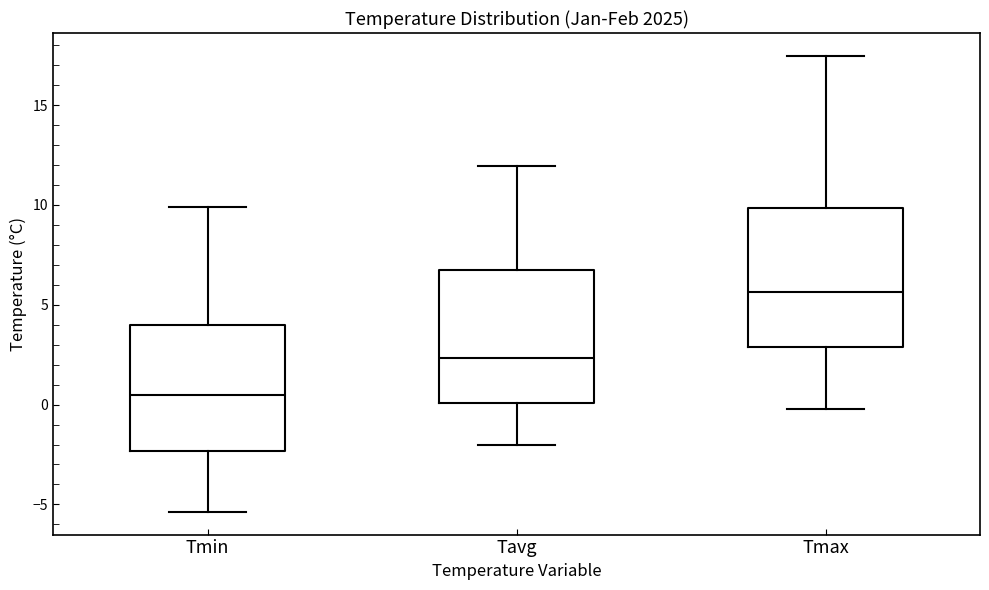

Reading left to right, read every box against the y-axis: the position of its median line, the range the box covers, and the ends of its whiskers. The values are not printed on the chart, so give them approximately, as read against the axis.

Tmin: median 0.5, box -2.5 to 4.0, whiskers -5.5 to 10.0
Tavg: median 2.5, box 0.0 to 6.5, whiskers -2.0 to 12.0
Tmax: median 5.5, box 3.0 to 10.0, whiskers 0.0 to 17.5